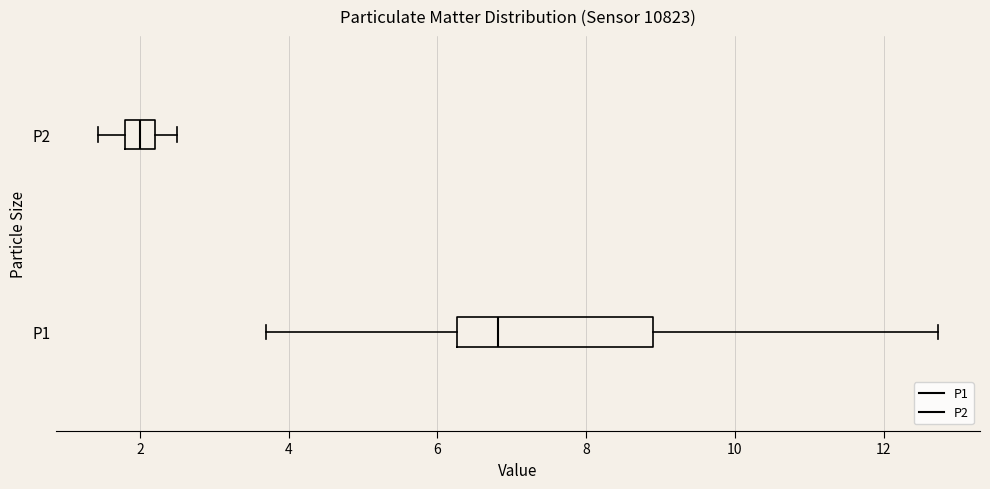

Which box's median line is the furthest to the left?

P2